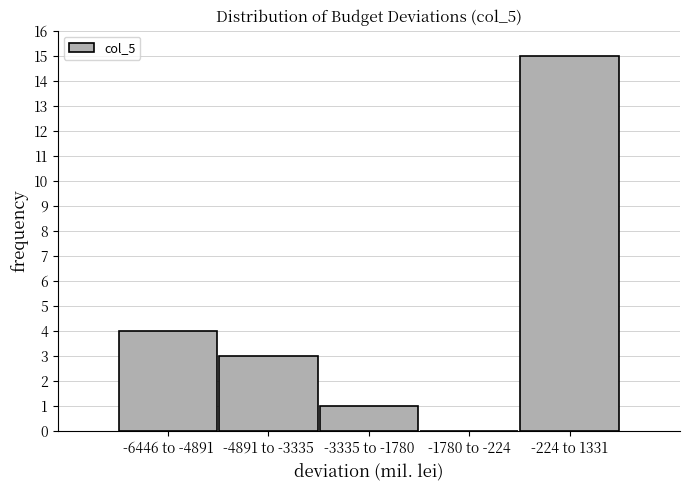

Reading left to right, list all the values displayed in this chart.

-6446 to -4891=4	-4891 to -3335=3	-3335 to -1780=1	-1780 to -224=0	-224 to 1331=15